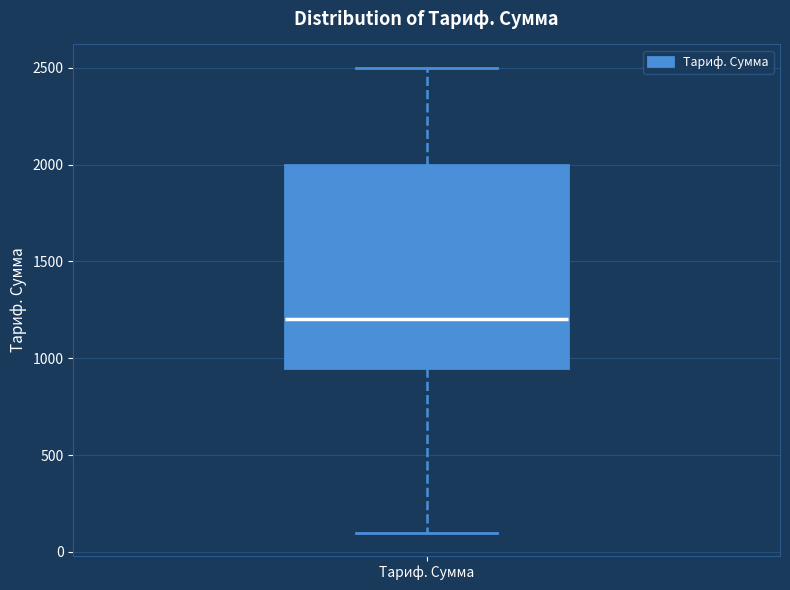

Read this box plot against the y-axis: the position of the median line, the range covered by the box, and the ends of both whiskers. The values are not printed on the chart, so give them approximately, as read against the axis.

median 1200, box 950 to 2000, whiskers 100 to 2500